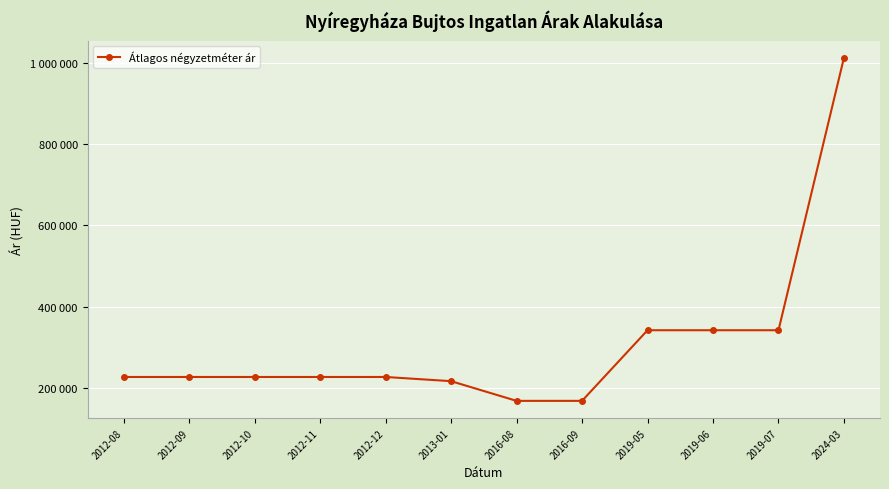

Reading left to right, extract all data points from this chart.

2012-08=226804	2012-09=226804	2012-10=226804	2012-11=226804	2012-12=226804	2013-01=216494	2016-08=168000	2016-09=168000	2019-05=341904	2019-06=341904	2019-07=341904	2024-03=1013000